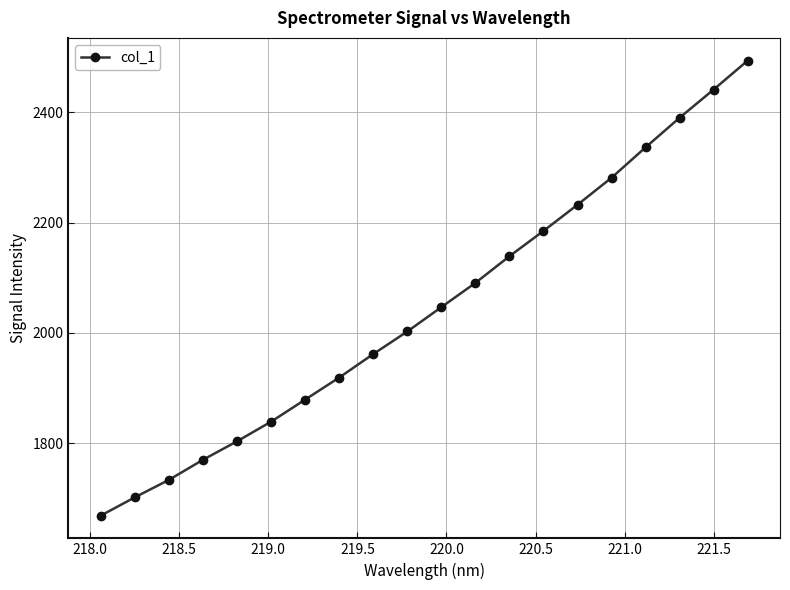

What is the difference between the maximum and minimum values?

825.3